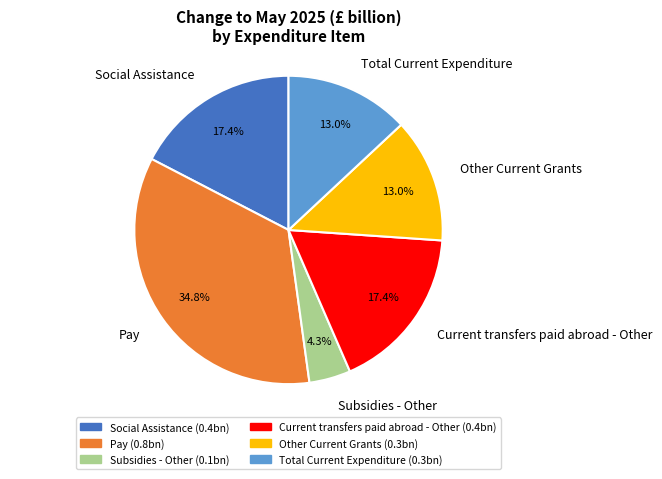

Does Total Current Expenditure account for over 50% of the chart?

No